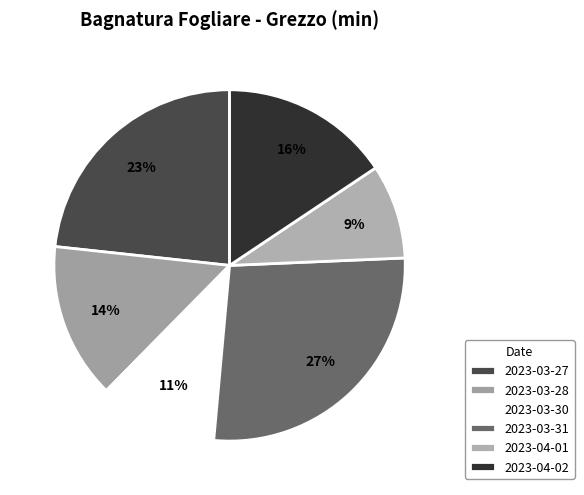

Which category has the smallest portion of the pie?

2023-04-01